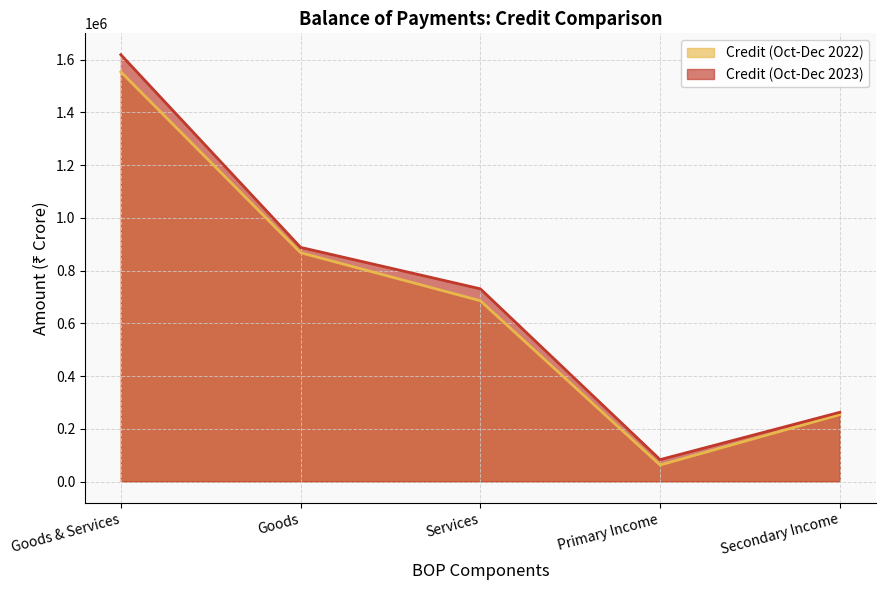

At which label is Credit (Oct-Dec 2022) closest to 808247?

Goods